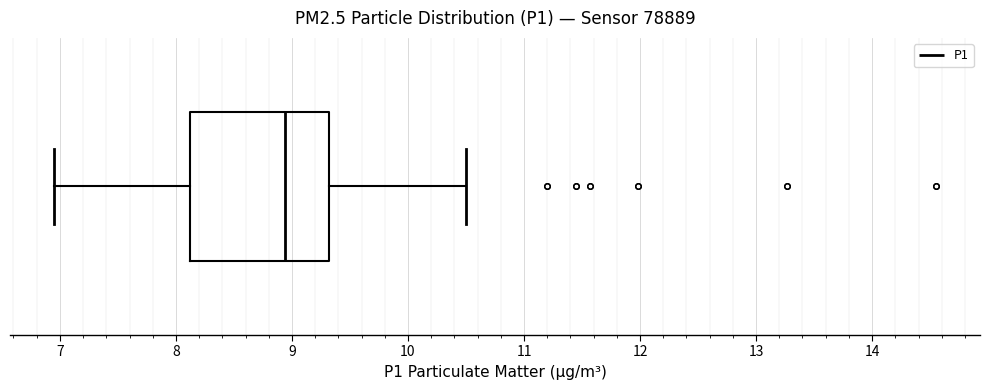

Where is the right edge of the box on the x-axis? The values are not printed on the chart, so give them approximately, as read against the axis.

9.3